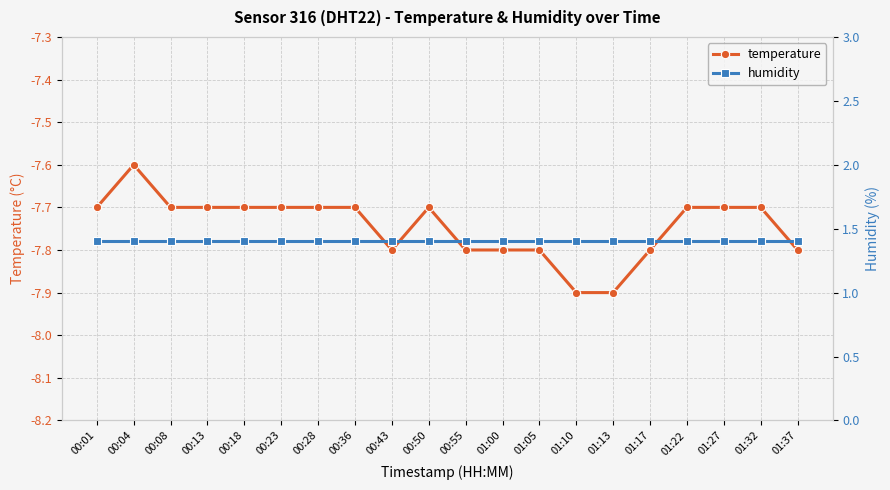

True or false: temperature and humidity intersect in this chart.

False